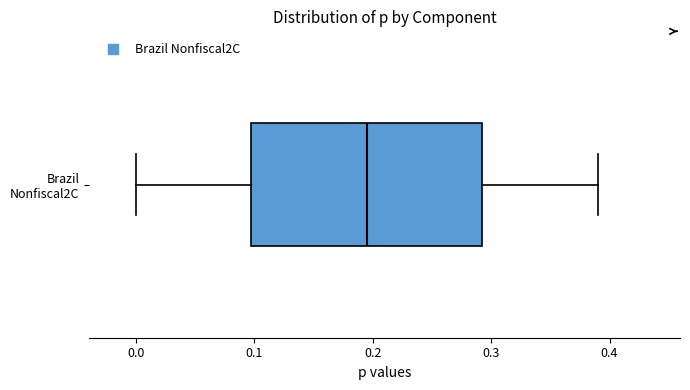

Transcribe this box plot: give where the median line is, the range the box spans, and where the two whiskers end, as read against the x-axis. The values are not printed on the chart, so give them approximately, as read against the axis.

median 0.20, box 0.10 to 0.29, whiskers 0.00 to 0.39